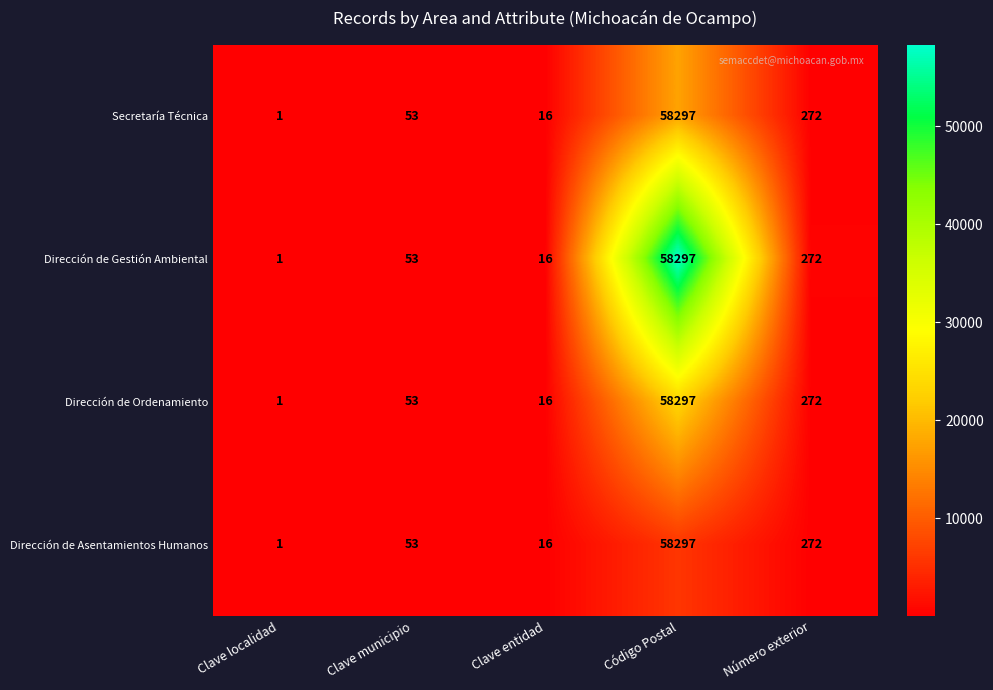

Reading left to right, extract all data points from this chart.

Secretaría Técnica: Clave localidad=1	Clave municipio=53	Clave entidad=16	Código Postal=58297	Número exterior=272
Dirección de Gestión Ambiental: Clave localidad=1	Clave municipio=53	Clave entidad=16	Código Postal=58297	Número exterior=272
Dirección de Ordenamiento: Clave localidad=1	Clave municipio=53	Clave entidad=16	Código Postal=58297	Número exterior=272
Dirección de Asentamientos Humanos: Clave localidad=1	Clave municipio=53	Clave entidad=16	Código Postal=58297	Número exterior=272